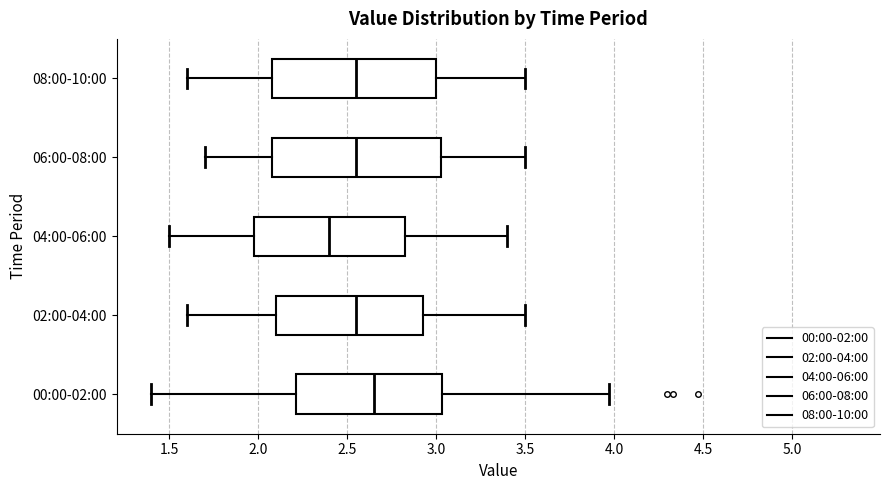

Reading bottom to top, transcribe this box plot: for each box, give where its median line is, the range the box spans, and where its two whiskers end, as read against the x-axis. The values are not printed on the chart, so give them approximately, as read against the axis.

00:00-02:00: median 2.65, box 2.20 to 3.05, whiskers 1.40 to 3.95
02:00-04:00: median 2.55, box 2.10 to 2.95, whiskers 1.60 to 3.50
04:00-06:00: median 2.40, box 2.00 to 2.85, whiskers 1.50 to 3.40
06:00-08:00: median 2.55, box 2.10 to 3.05, whiskers 1.70 to 3.50
08:00-10:00: median 2.55, box 2.10 to 3.00, whiskers 1.60 to 3.50